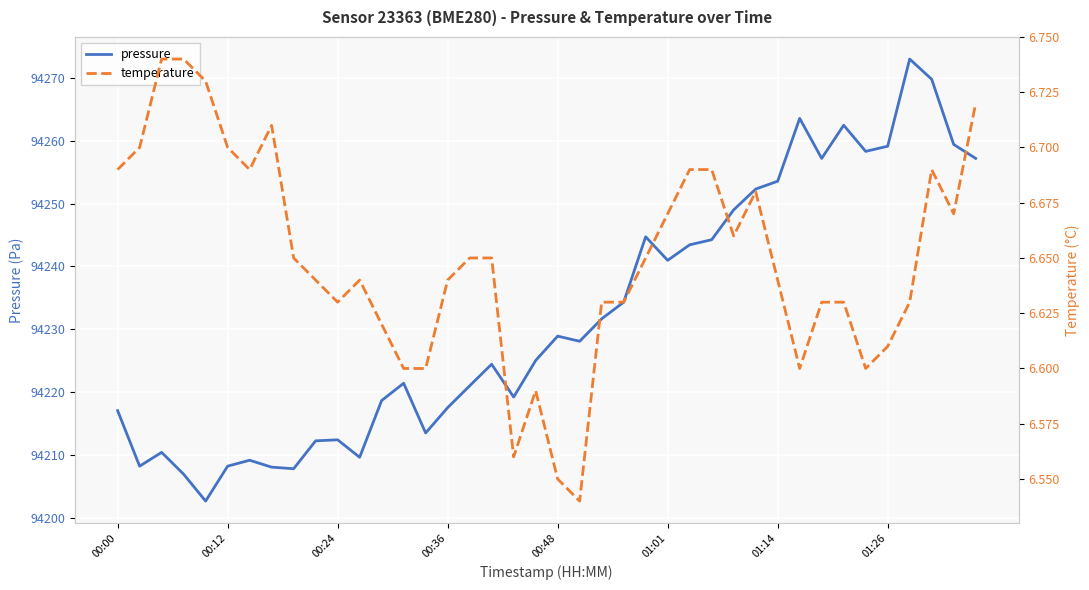

How many interior local valleys does the temperature series have?

8